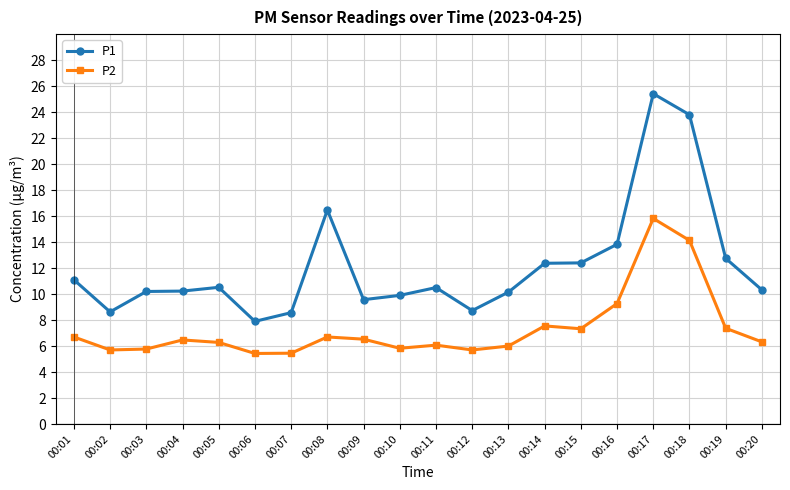

What is the total value across all series at 00:09?

16.1